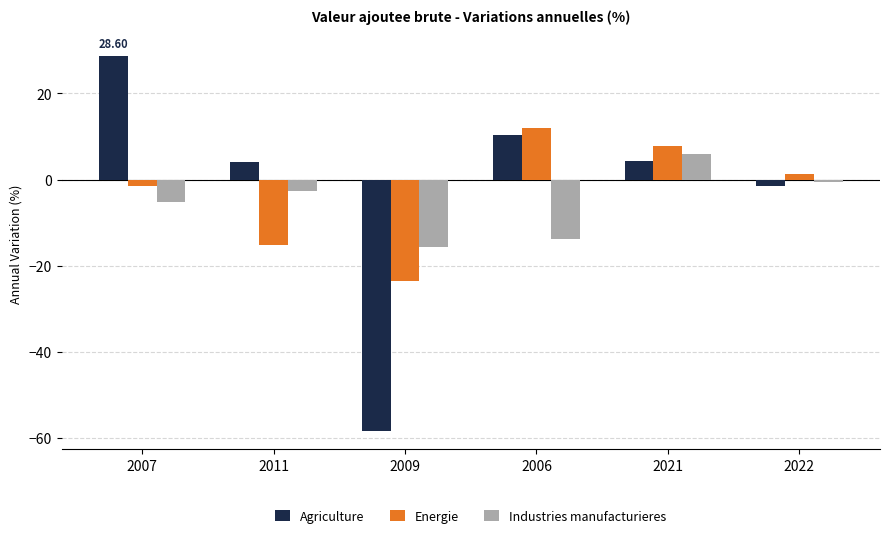

Count the number of data series in this chart.

3